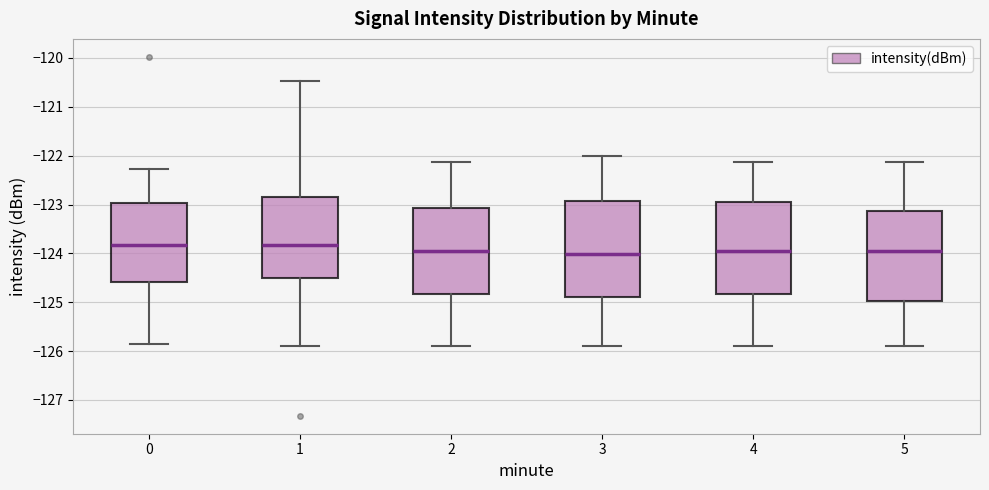

Reading left to right, transcribe this box plot: for each box, give where its median line is, the range the box spans, and where its two whiskers end, as read against the y-axis. The values are not printed on the chart, so give them approximately, as read against the axis.

0: median -123.8, box -124.6 to -123.0, whiskers -125.9 to -122.3
1: median -123.8, box -124.5 to -122.9, whiskers -125.9 to -120.5
2: median -124.0, box -124.8 to -123.1, whiskers -125.9 to -122.1
3: median -124.0, box -124.9 to -122.9, whiskers -125.9 to -122.0
4: median -124.0, box -124.8 to -123.0, whiskers -125.9 to -122.1
5: median -124.0, box -125.0 to -123.1, whiskers -125.9 to -122.1